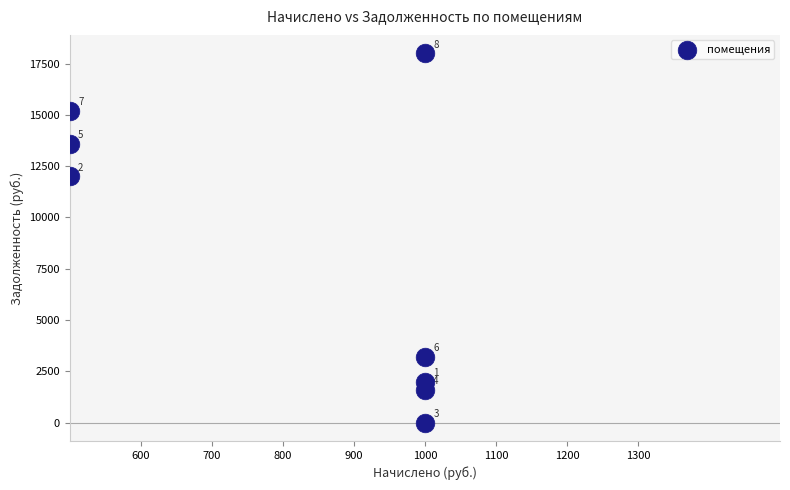

What Y value in the scatter plot is closest to 9000?

12000